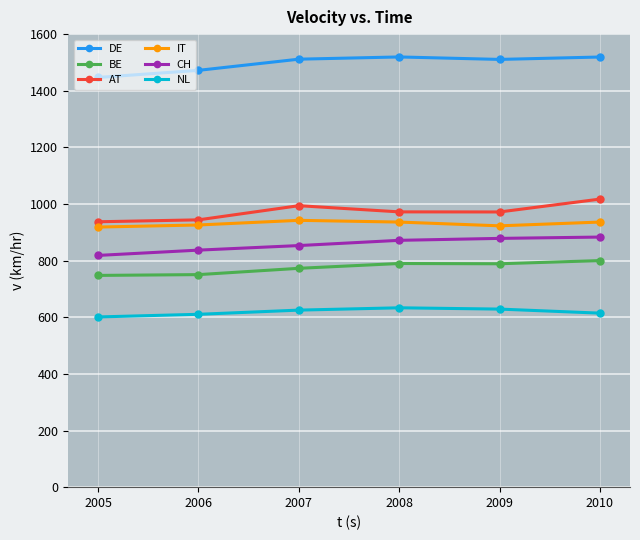

Is it true that DE equals 1974.9 at 2005?

False